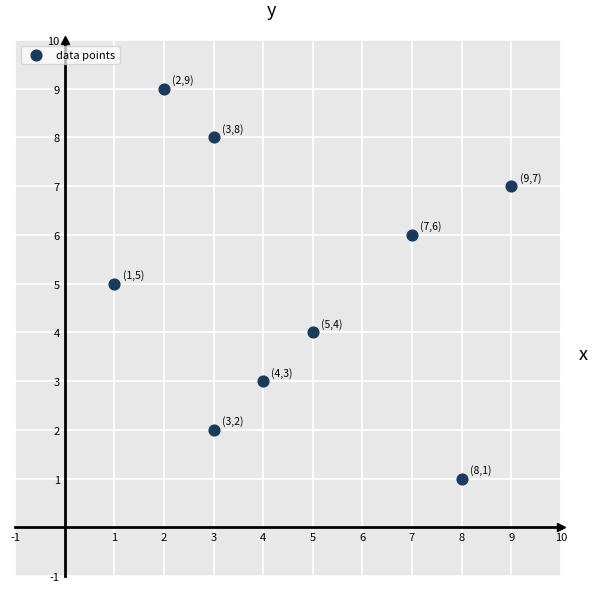

What is the range of X values (max minus min)?

8